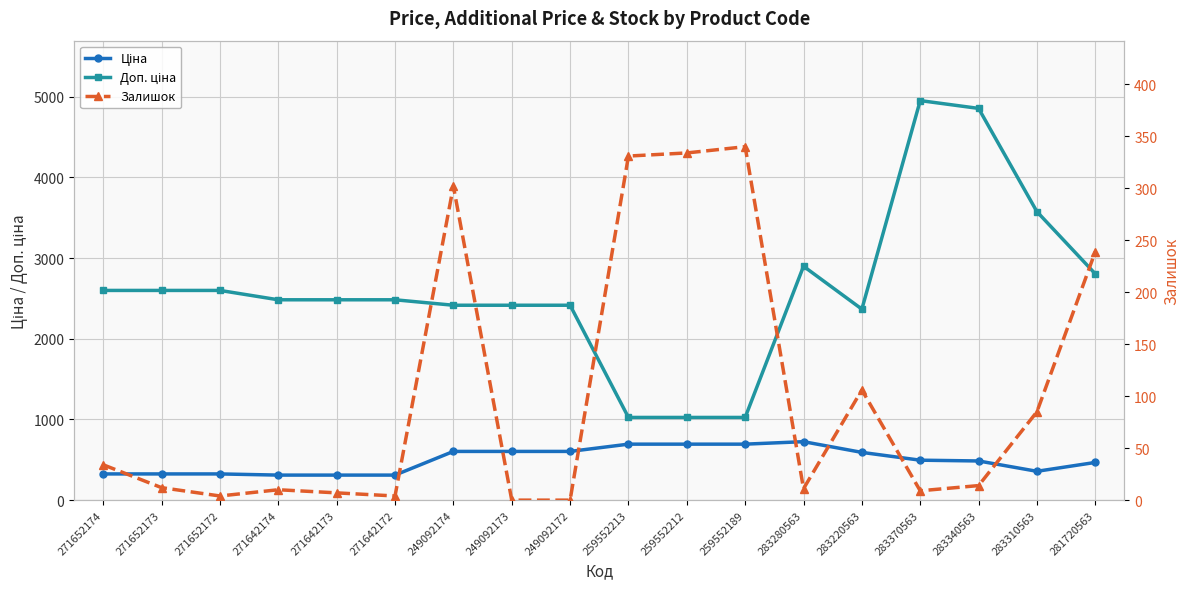

What is the label of the 17th point from the left?

283310563